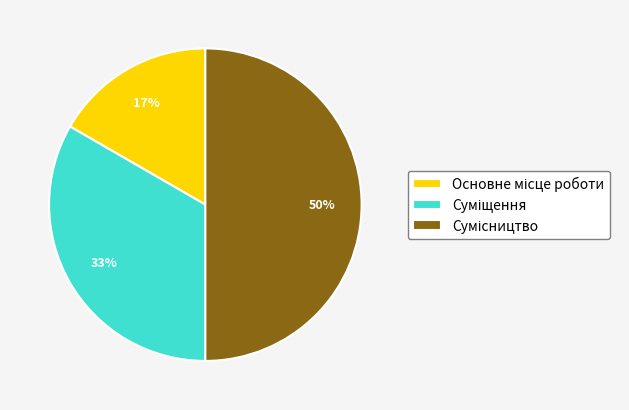

Count the number of slices in the pie.

3